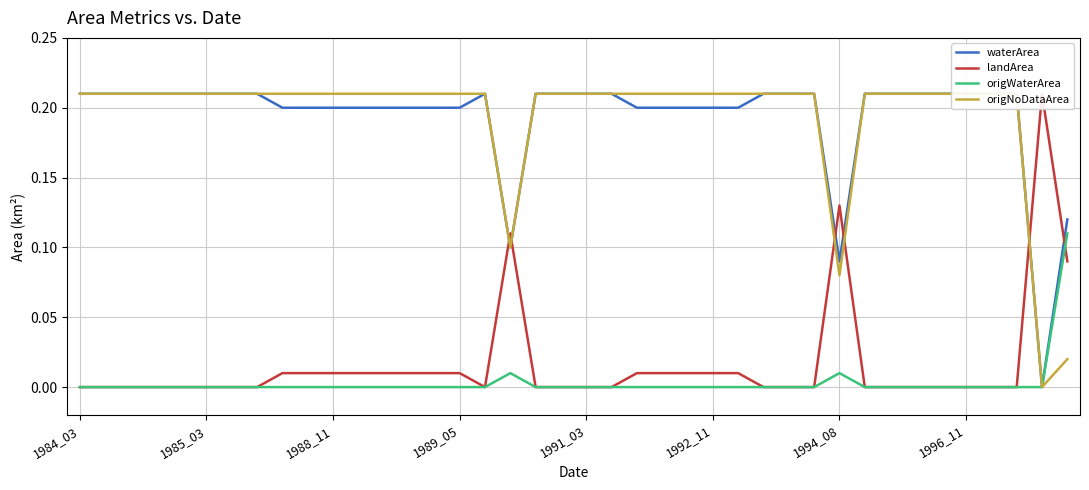

What is the difference between the maximum and minimum values in the origNoDataArea series?

0.2